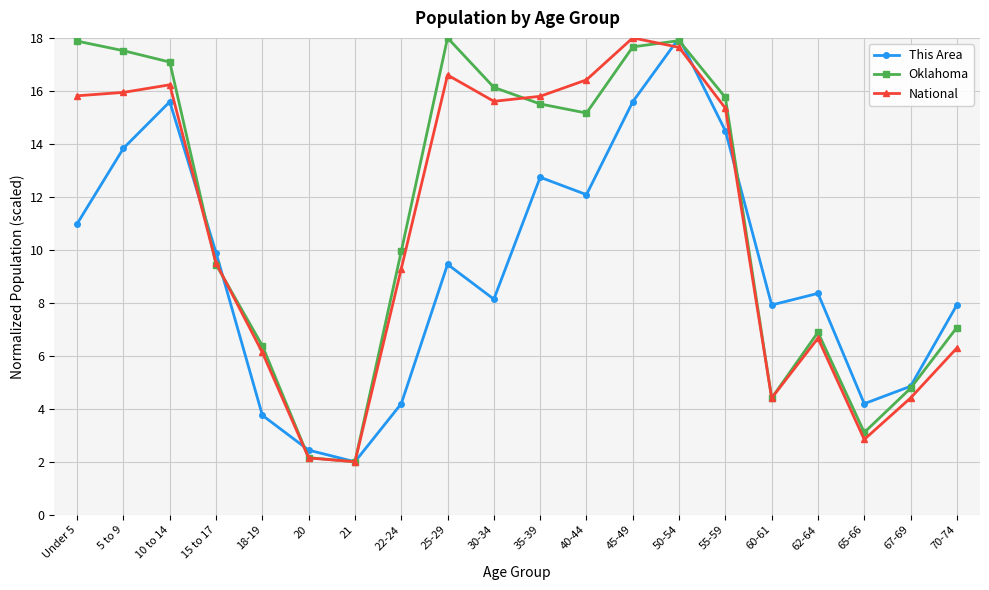

How many lines are shown in the chart?

3